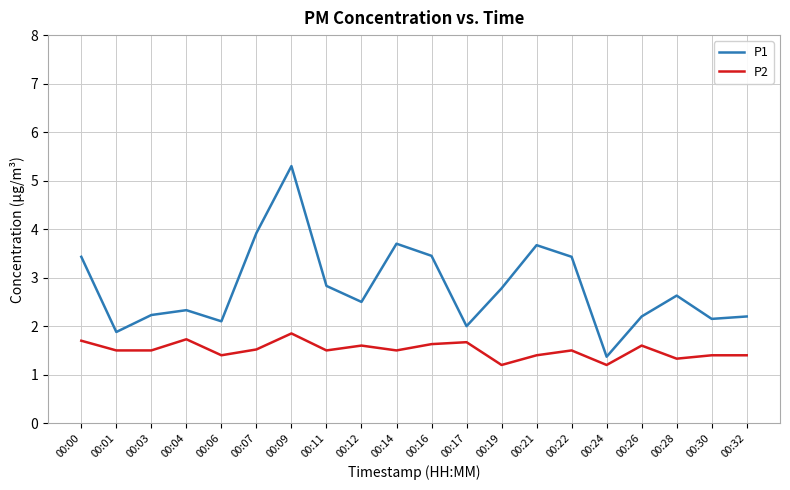

What is the average value of the P1 series?

2.8